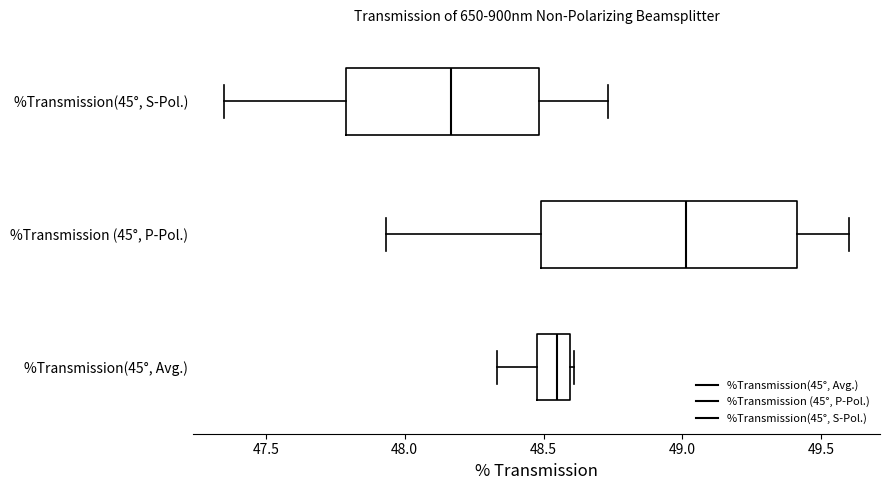

Comparing the boxes themselves (not the whiskers), which one is the widest?

%Transmission (45°, P-Pol.)